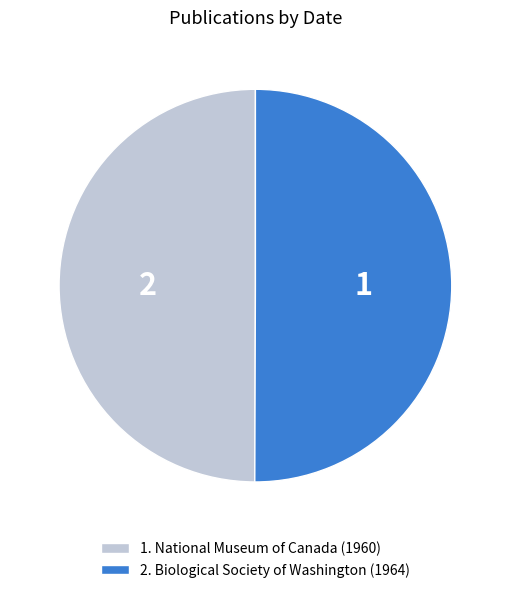

What is the ratio of the value at 1. National Museum of Canada (1960) to the value at 2. Biological Society of Washington (1964)?

1.0